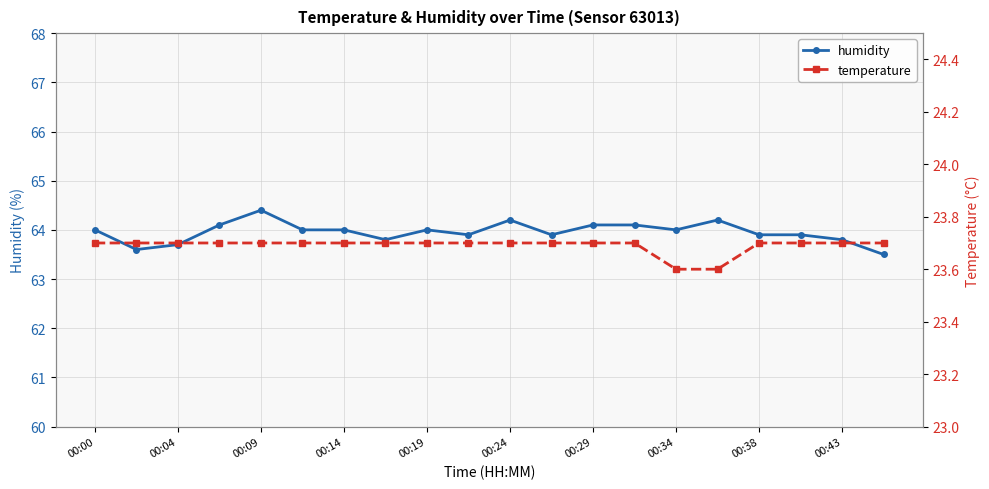

What is the lowest value of the humidity series?

63.5